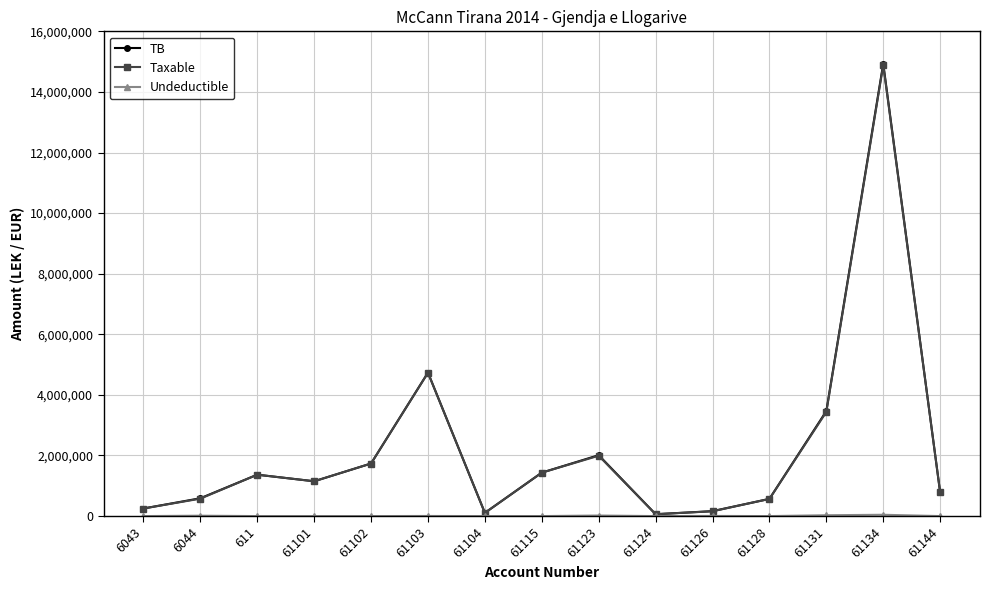

At which label does Taxable reach its peak?

61134